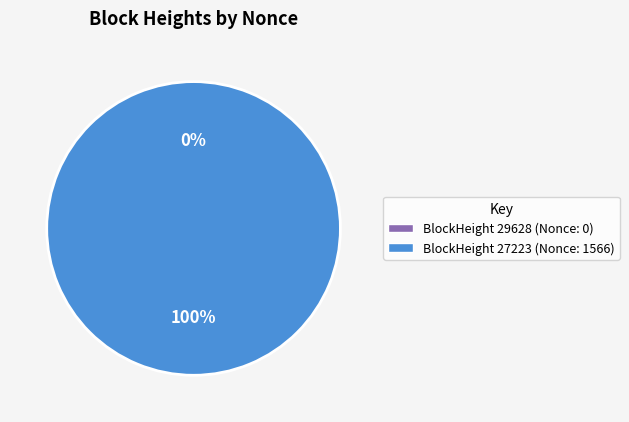

Count the number of slices in the pie.

2